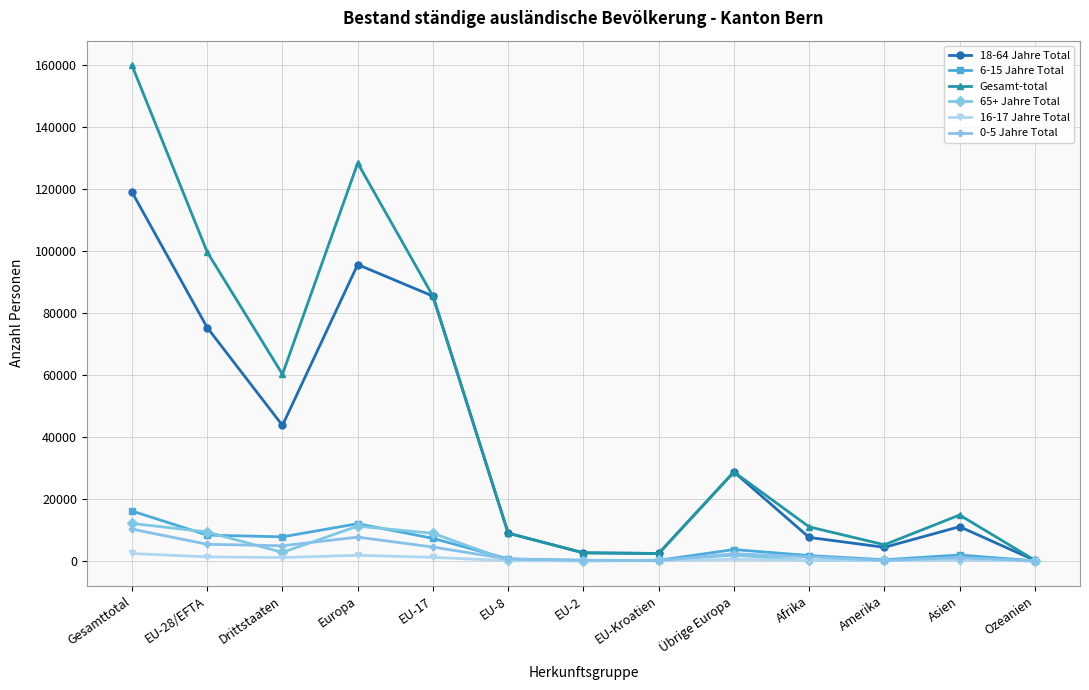

At which label does 16-17 Jahre Total first exceed 269?

Gesamttotal